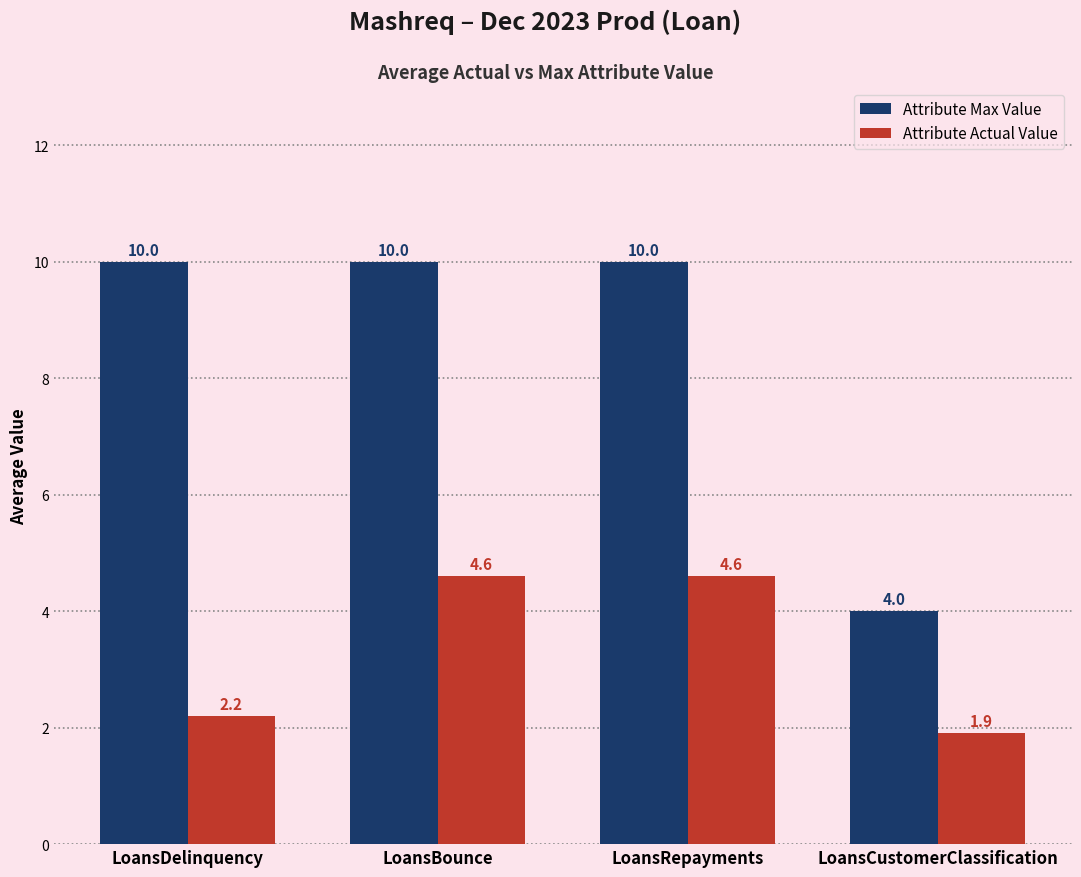

What is the difference between the second highest and minimum values in the Attribute Actual Value series?

2.7